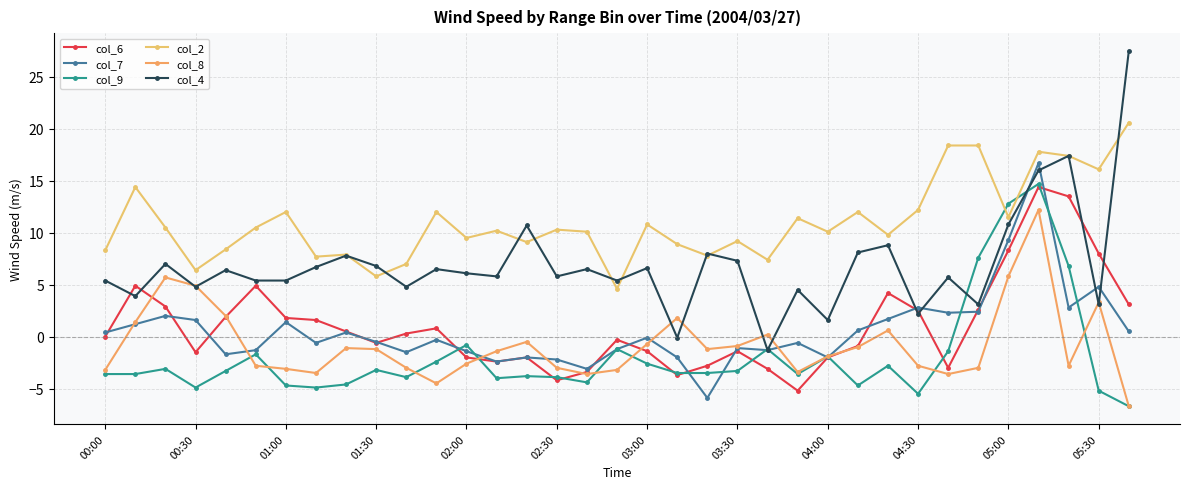

What are all the series names shown in the legend?

col_6, col_7, col_9, col_2, col_8, col_4